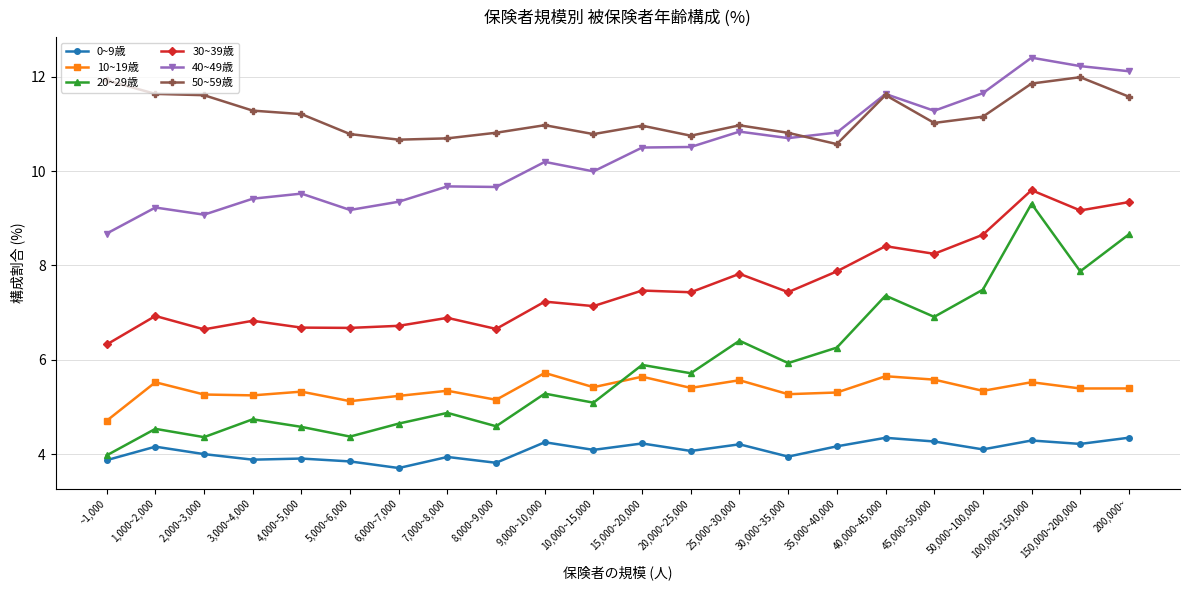

How many lines are shown in the chart?

6